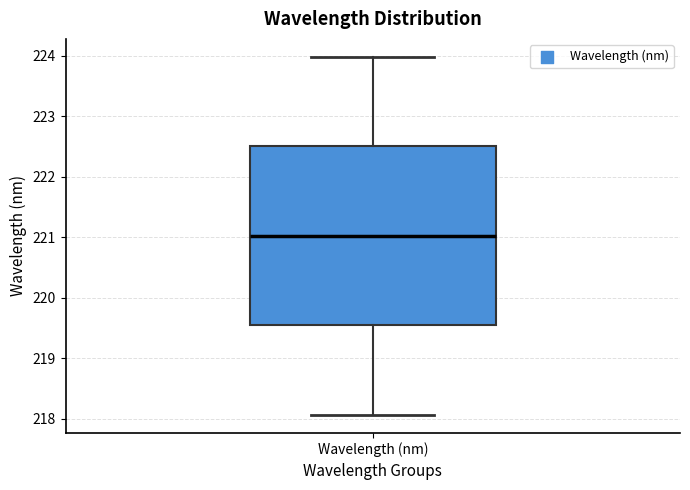

Transcribe this box plot: give where the median line is, the range the box spans, and where the two whiskers end, as read against the y-axis. The values are not printed on the chart, so give them approximately, as read against the axis.

median 221.0, box 219.5 to 222.5, whiskers 218.1 to 224.0